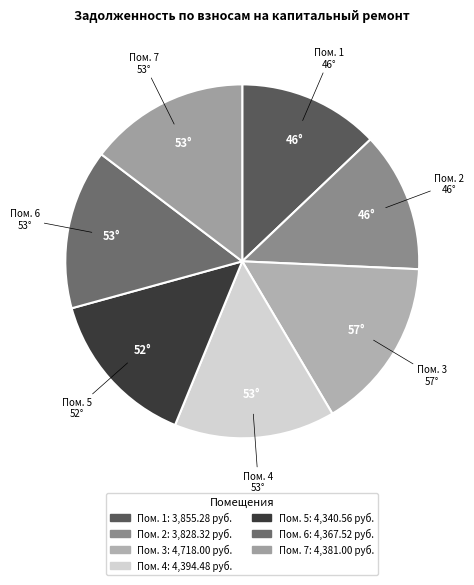

Rank the categories by value from lowest to highest.

2, 1, 5, 6, 7, 4, 3